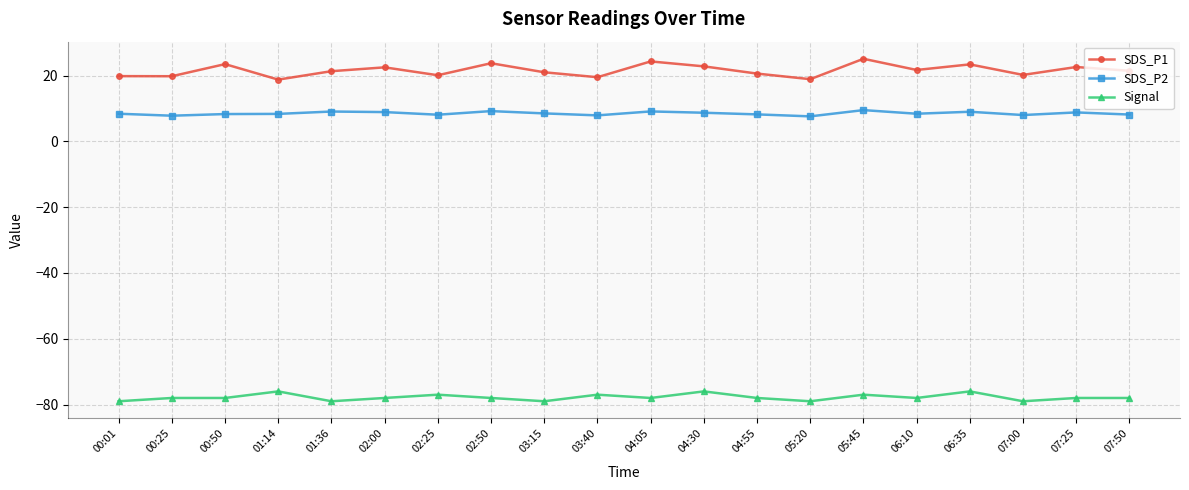

What is the sum of the SDS_P1 values at 00:50 and 07:00?

43.7